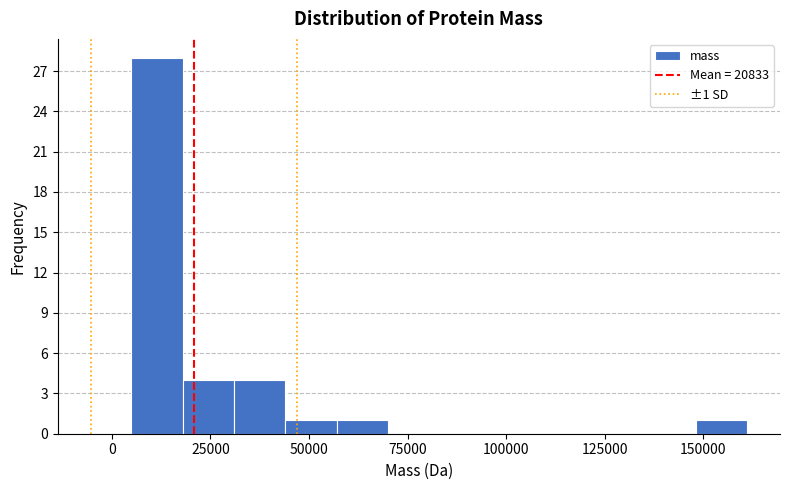

Around what value on the x-axis is the tallest bar? Give the approximate position of its centre, as read against the axis.

10000